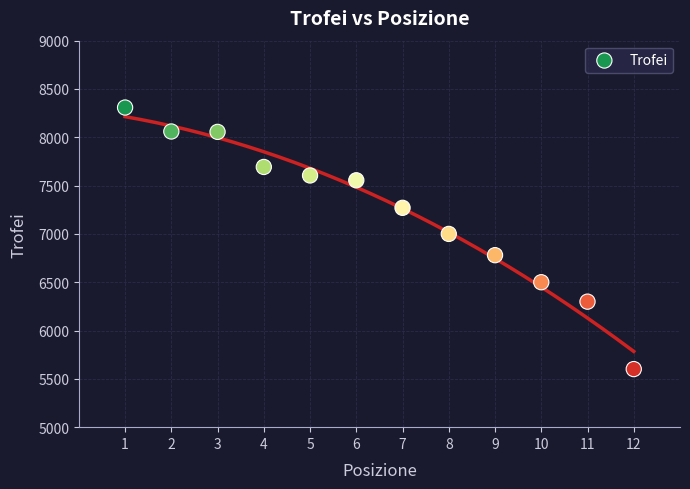

What Y value in the scatter plot is closest to 6954?

7000